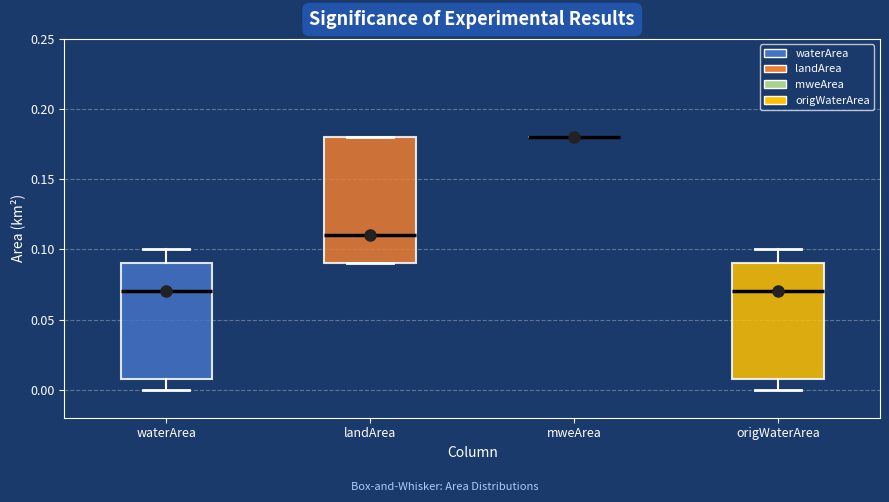

Comparing the boxes themselves (not the whiskers), which one is the tallest?

landArea